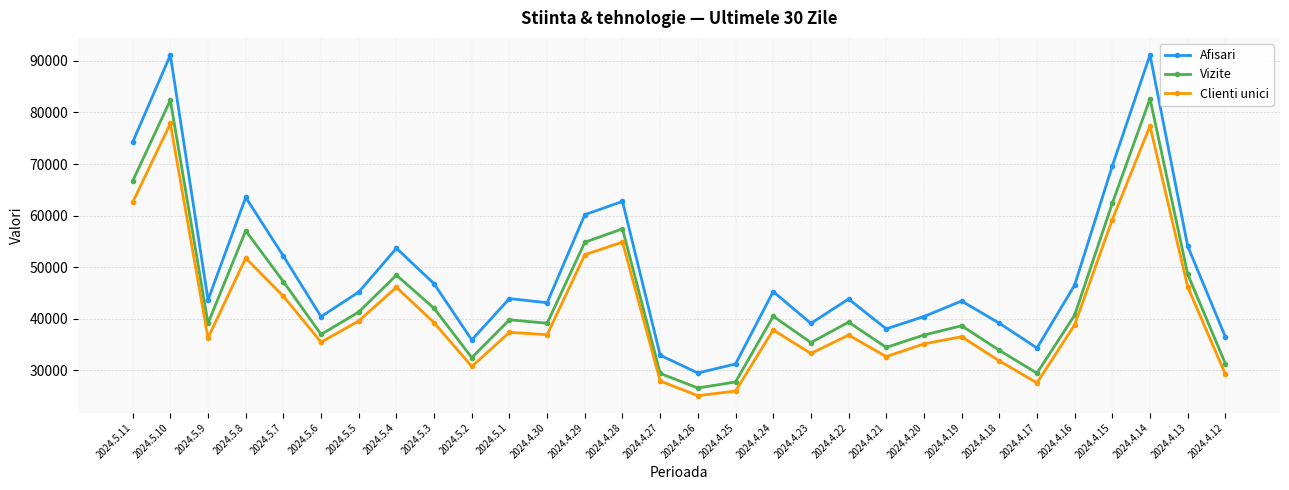

Which series has the widest spread of values?

Afisari